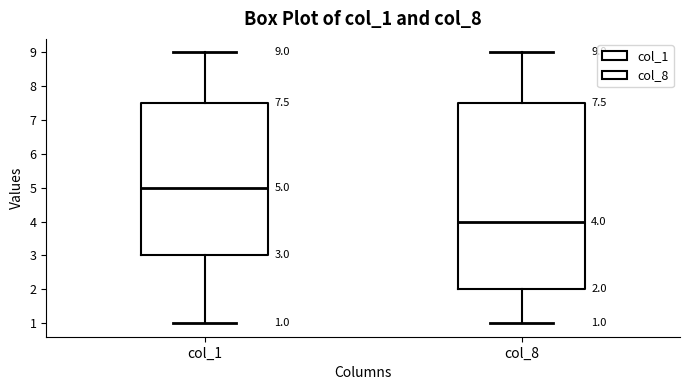

Which box is the tallest, from its lower edge to its upper edge?

col_8